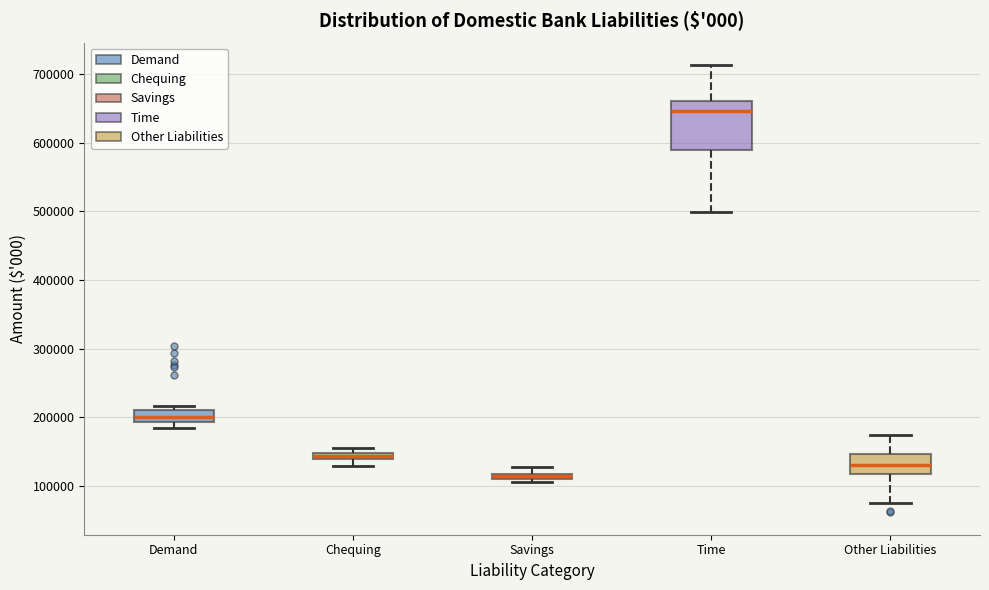

Which box has the lowest median line?

Savings